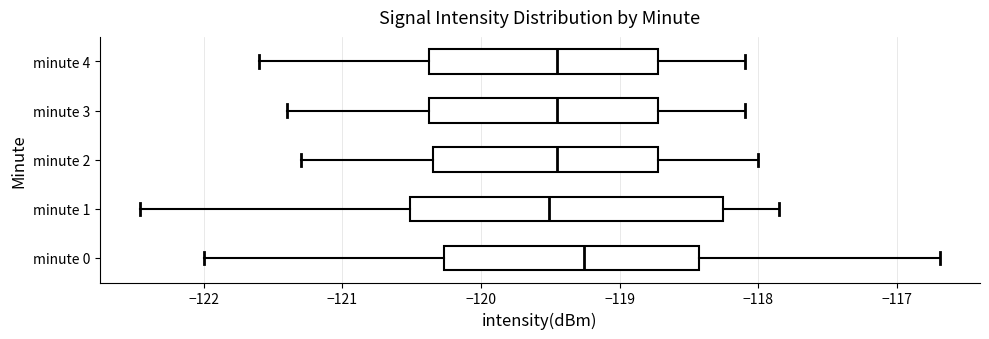

Reading bottom to top, read every box against the x-axis: the position of its median line, the range the box covers, and the ends of its whiskers. The values are not printed on the chart, so give them approximately, as read against the axis.

minute 0: median -119.3, box -120.3 to -118.4, whiskers -122.0 to -116.7
minute 1: median -119.5, box -120.5 to -118.3, whiskers -122.5 to -117.9
minute 2: median -119.4, box -120.3 to -118.7, whiskers -121.3 to -118.0
minute 3: median -119.4, box -120.4 to -118.7, whiskers -121.4 to -118.1
minute 4: median -119.4, box -120.4 to -118.7, whiskers -121.6 to -118.1